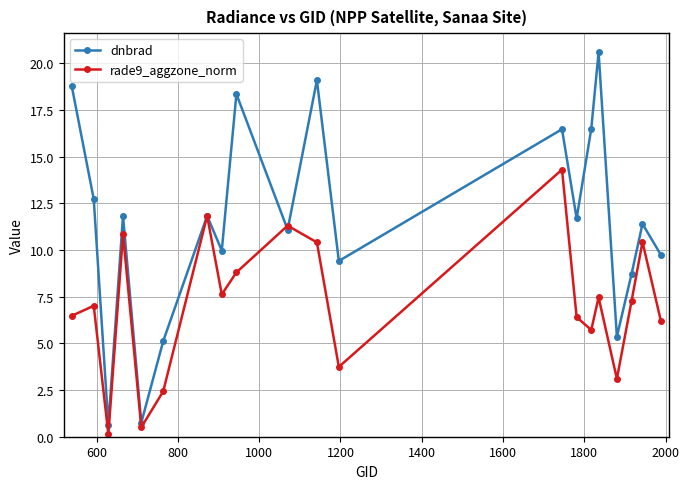

What is the greatest value displayed?

20.6